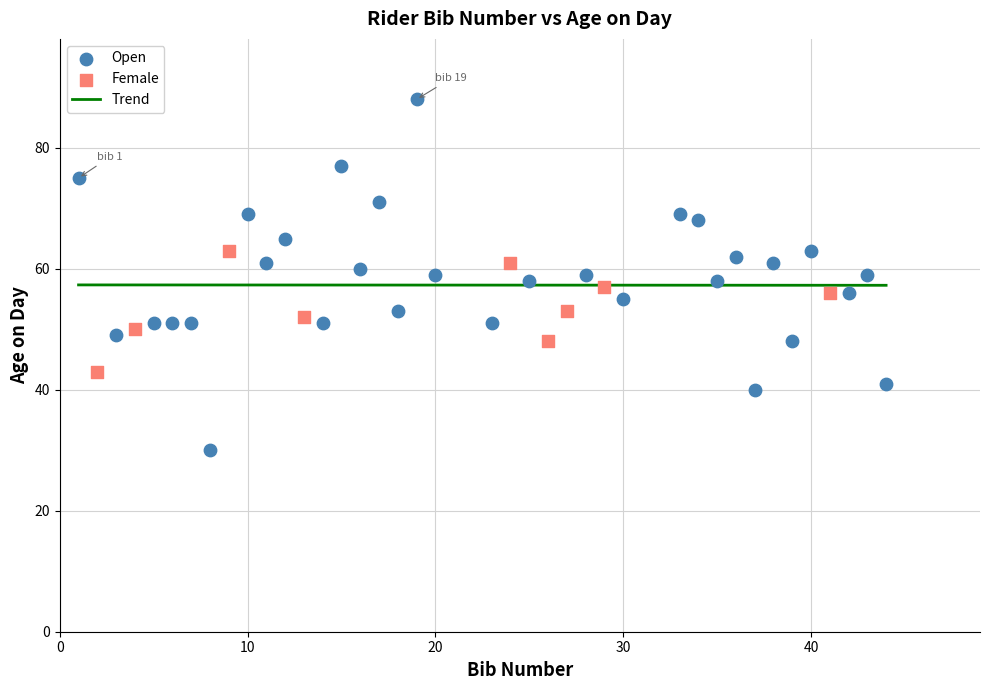

Which series contains the lowest Y value?

Open